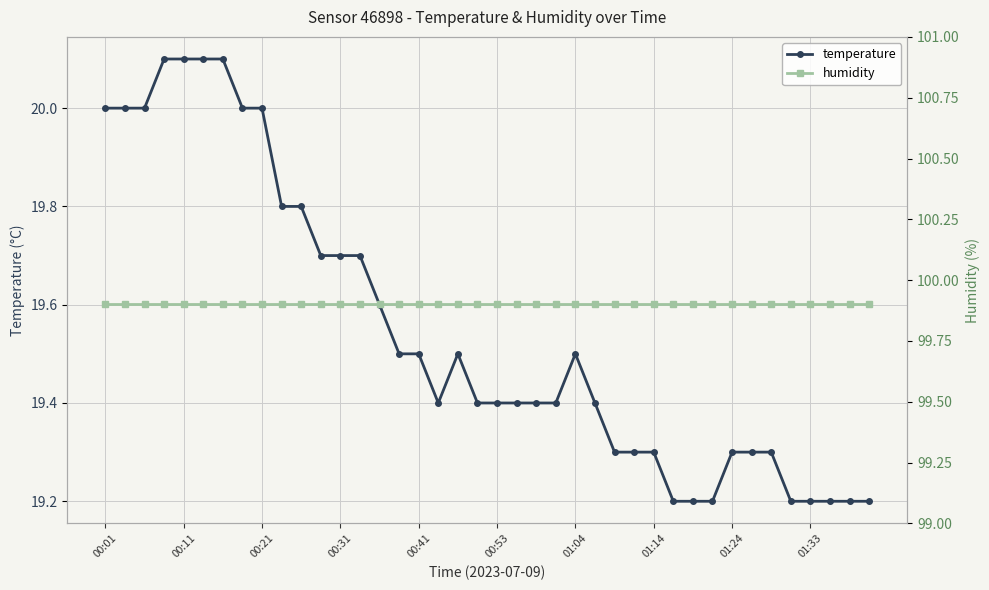

What is the highest value of the temperature series?

20.1